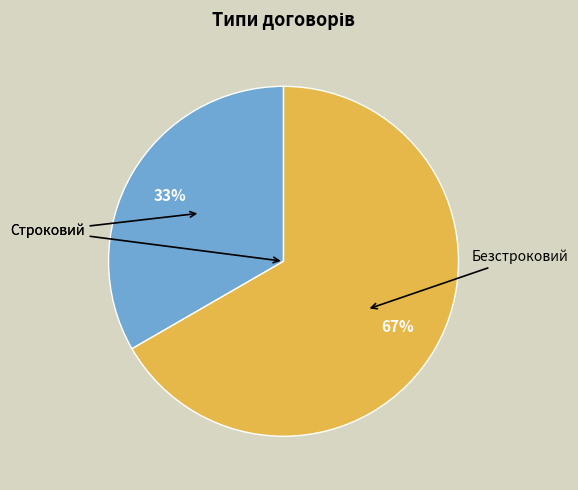

Is there any slice that represents more than half of the pie?

Yes